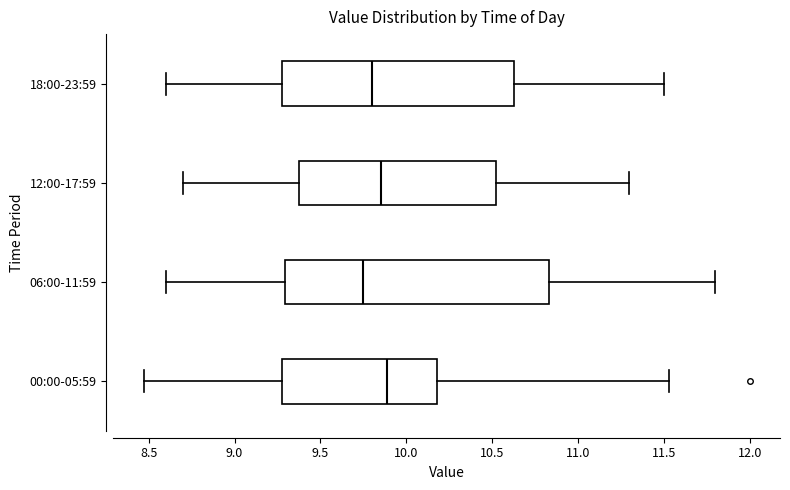

Where does the median line of the box for 12:00-17:59 sit on the x-axis? The values are not printed on the chart, so give them approximately, as read against the axis.

9.85